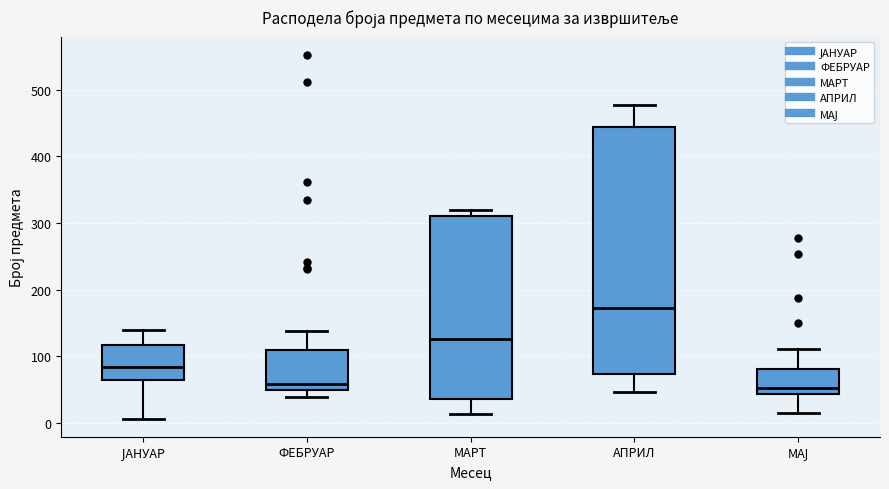

Where does the lower whisker of the box for МАЈ end on the y-axis? The values are not printed on the chart, so give them approximately, as read against the axis.

20